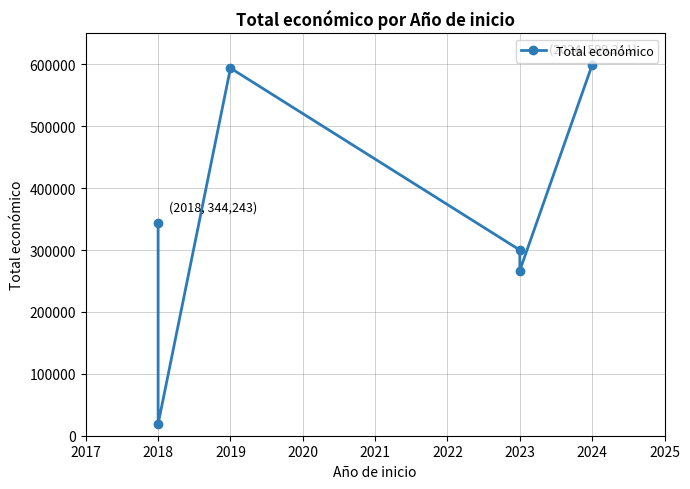

What is the smallest value displayed?

18970